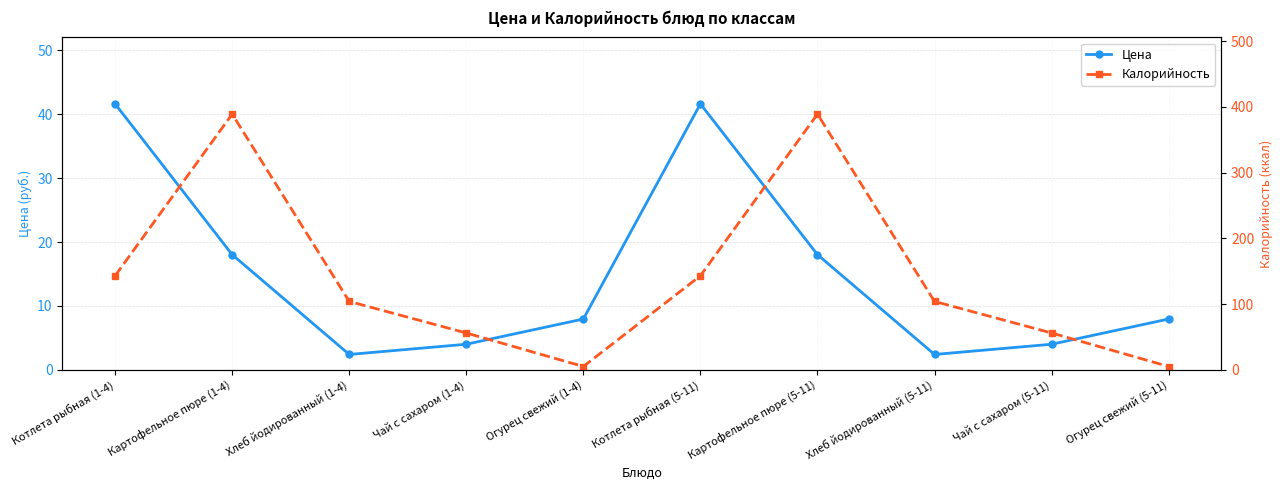

Is it true that Цена equals 4.4 at Огурец свежий (5-11)?

False